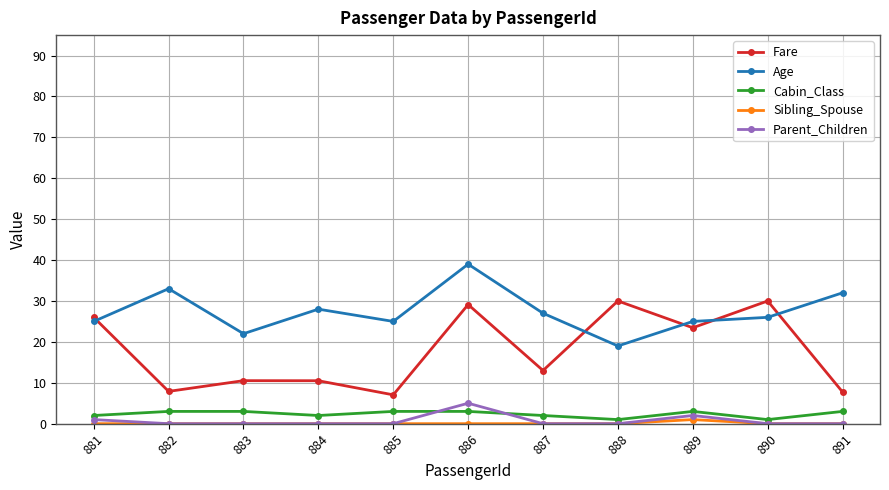

What is the value of the Age point at the 5th from the left?

25.0